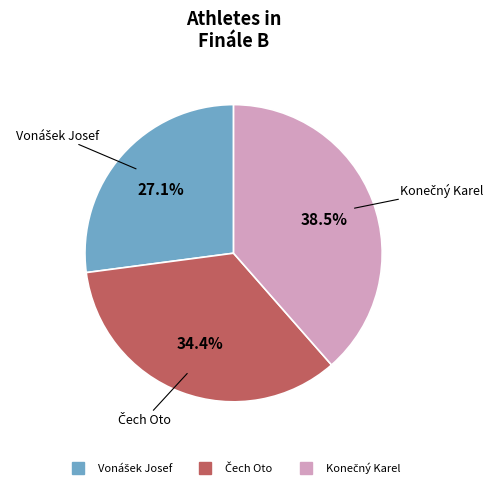

Count the number of slices in the pie.

3